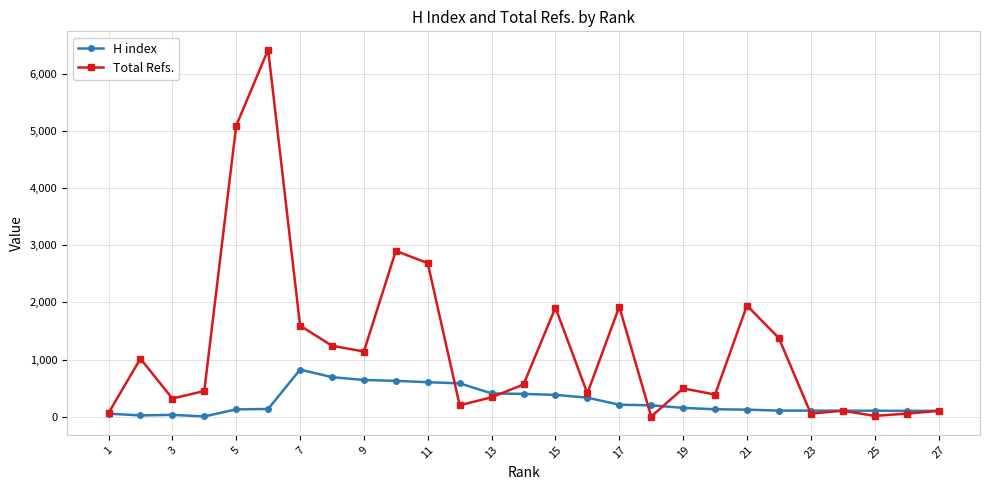

How many positive values does the Total Refs. series have?

26